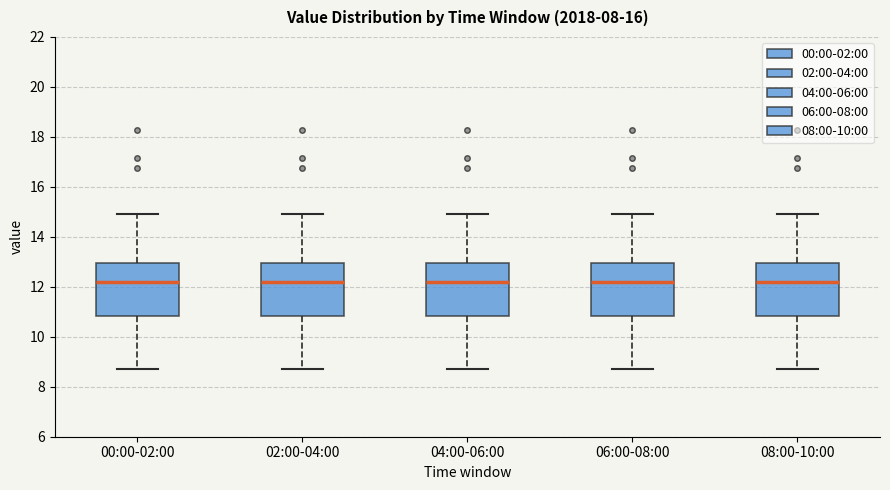

Where does the upper whisker of the box for 06:00-08:00 end on the y-axis? The values are not printed on the chart, so give them approximately, as read against the axis.

15.0